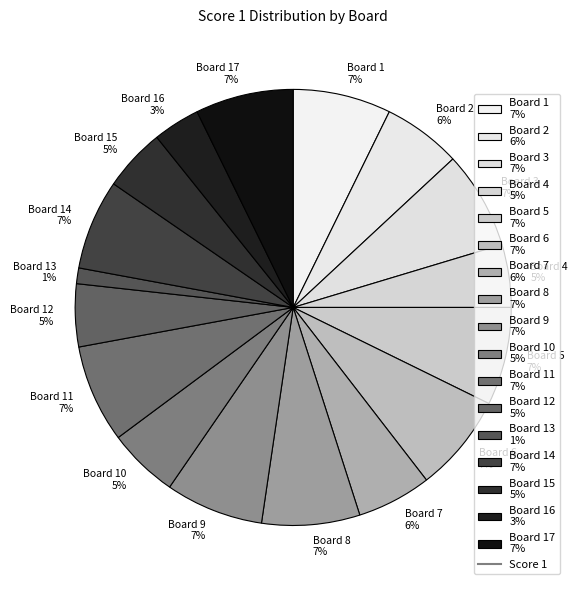

Which slice is the smallest?

Board 13 1%